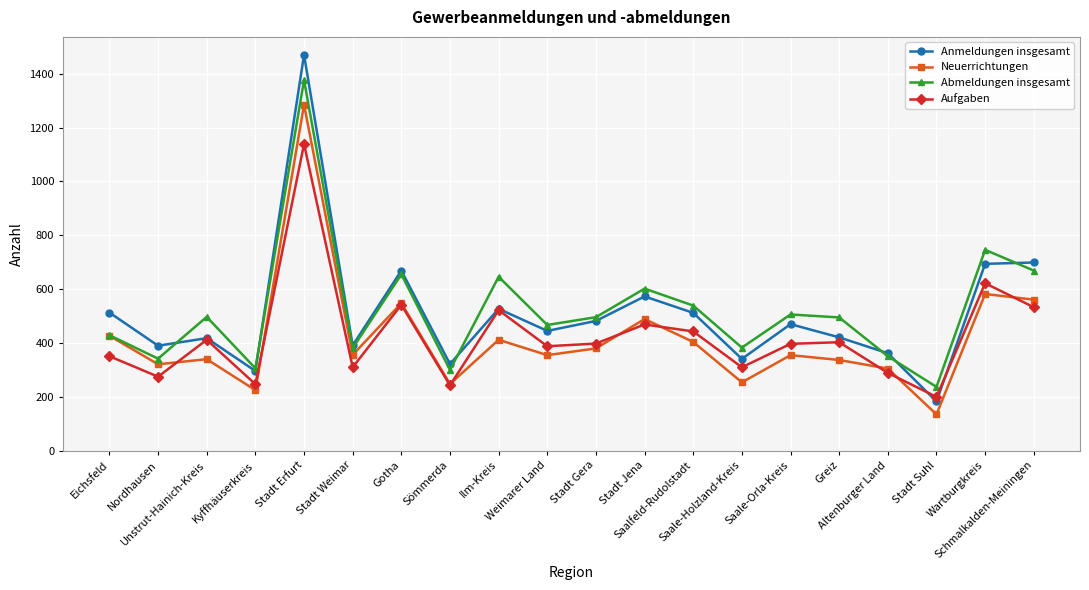

Which series has the largest range (max minus min)?

Anmeldungen insgesamt